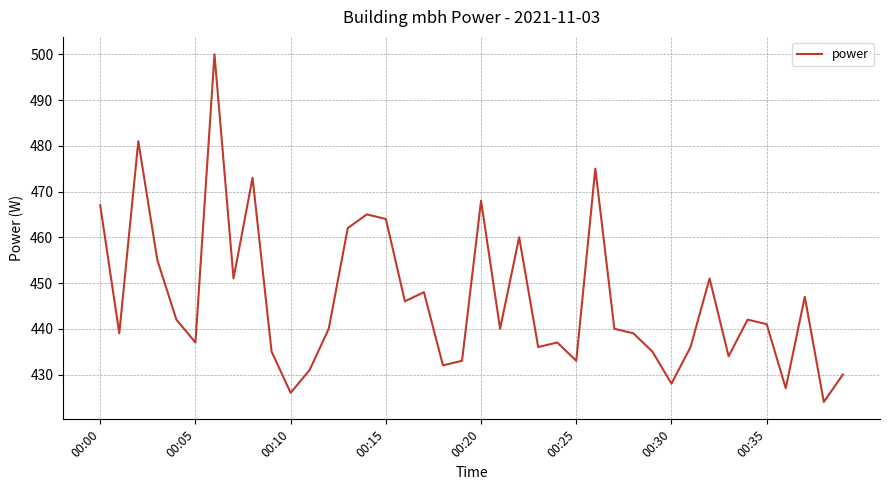

What is the difference between the maximum and minimum values?

76